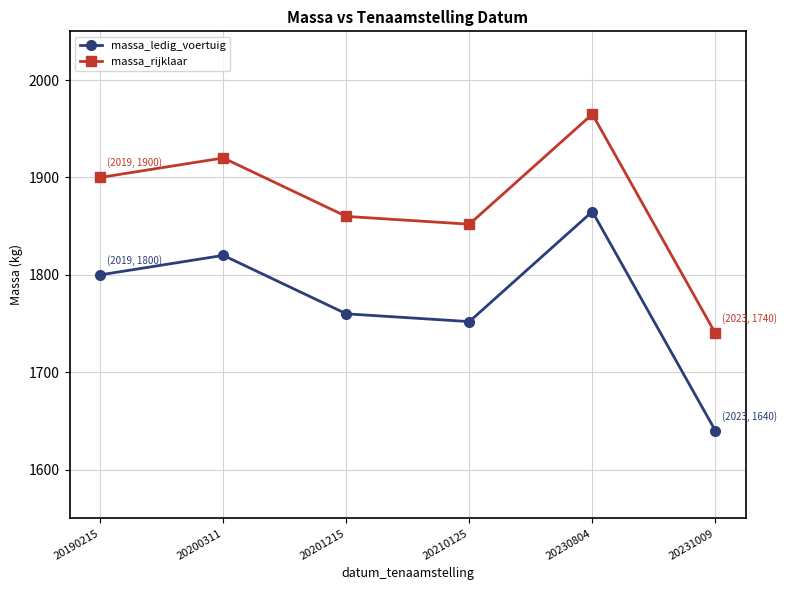

Is this an area chart (filled region under the line)?

No